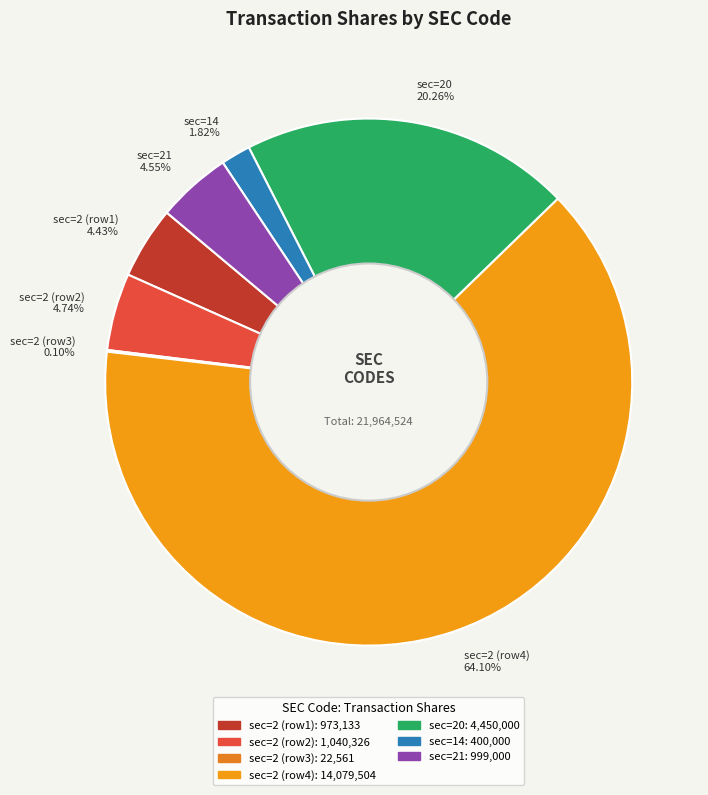

Is the sum of sec=2 (row1) 4.43% and sec=20 20.26% greater than half?

No